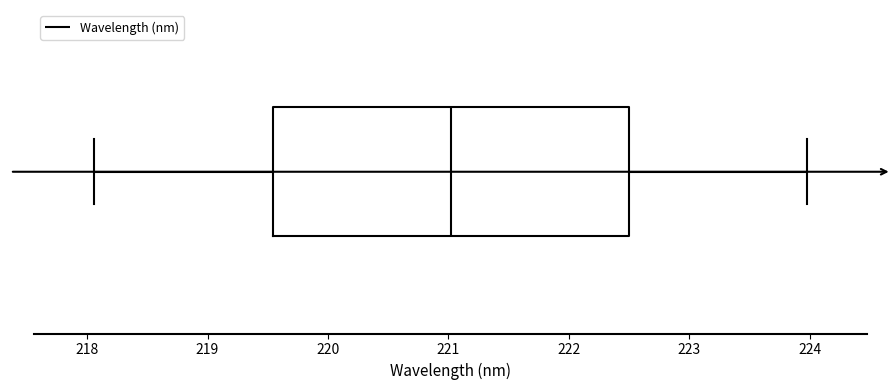

Read this box plot against the x-axis: the position of the median line, the range covered by the box, and the ends of both whiskers. The values are not printed on the chart, so give them approximately, as read against the axis.

median 221.0, box 219.5 to 222.5, whiskers 218.1 to 224.0